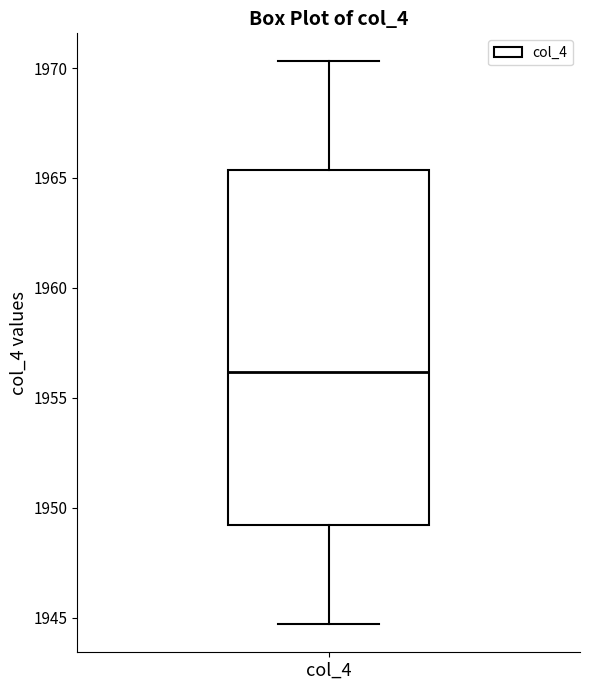

Transcribe this box plot: give where the median line is, the range the box spans, and where the two whiskers end, as read against the y-axis. The values are not printed on the chart, so give them approximately, as read against the axis.

median 1956.0, box 1949.0 to 1965.5, whiskers 1944.5 to 1970.5